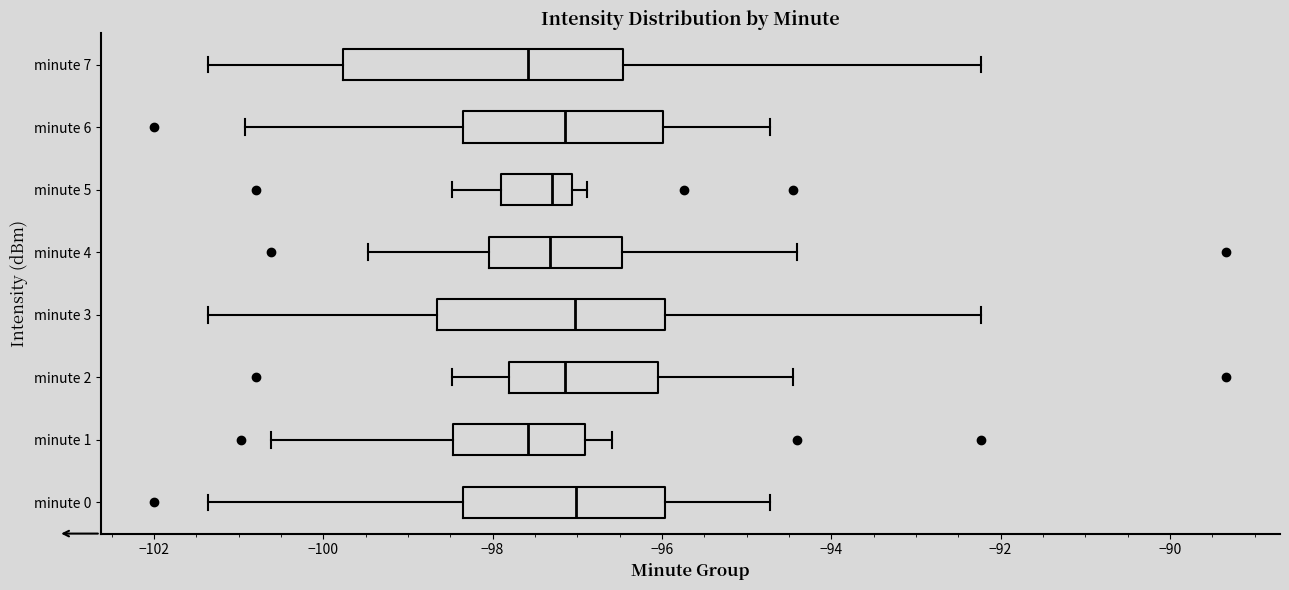

Reading bottom to top, transcribe this box plot: for each box, give where its median line is, the range the box spans, and where its two whiskers end, as read against the x-axis. The values are not printed on the chart, so give them approximately, as read against the axis.

minute 0: median -97.0, box -98.4 to -96.0, whiskers -101.4 to -94.8
minute 1: median -97.6, box -98.4 to -97.0, whiskers -100.6 to -96.6
minute 2: median -97.2, box -97.8 to -96.0, whiskers -98.4 to -94.4
minute 3: median -97.0, box -98.6 to -96.0, whiskers -101.4 to -92.2
minute 4: median -97.4, box -98.0 to -96.4, whiskers -99.4 to -94.4
minute 5: median -97.4, box -98.0 to -97.0, whiskers -98.4 to -96.8
minute 6: median -97.2, box -98.4 to -96.0, whiskers -101.0 to -94.8
minute 7: median -97.6, box -99.8 to -96.4, whiskers -101.4 to -92.2